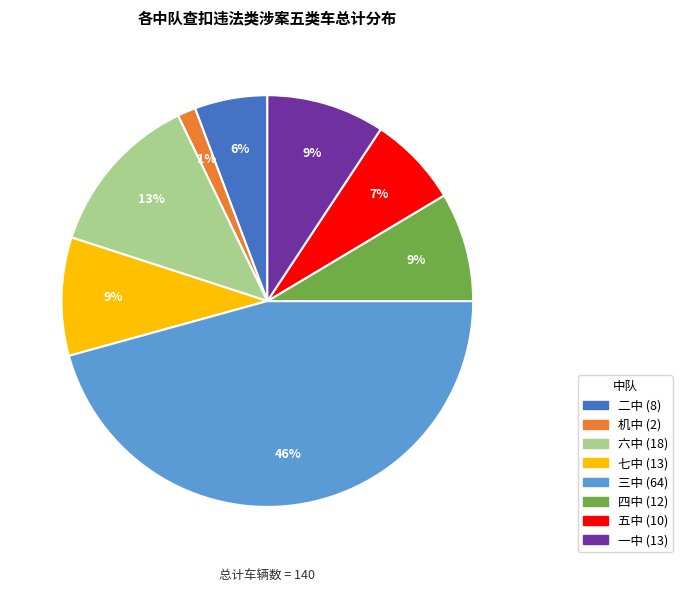

True or false: 一中 accounts for 9% of the total.

True